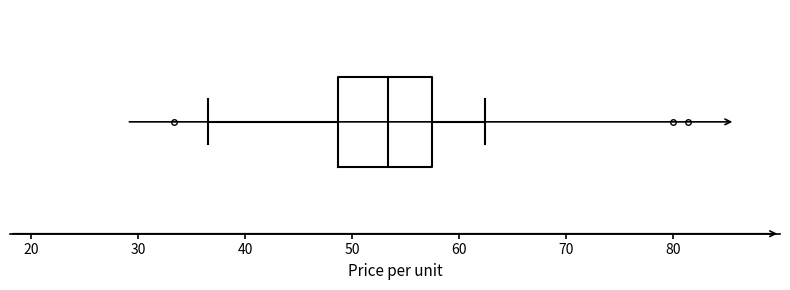

Transcribe this box plot: give where the median line is, the range the box spans, and where the two whiskers end, as read against the x-axis. The values are not printed on the chart, so give them approximately, as read against the axis.

median 53, box 49 to 57, whiskers 37 to 62